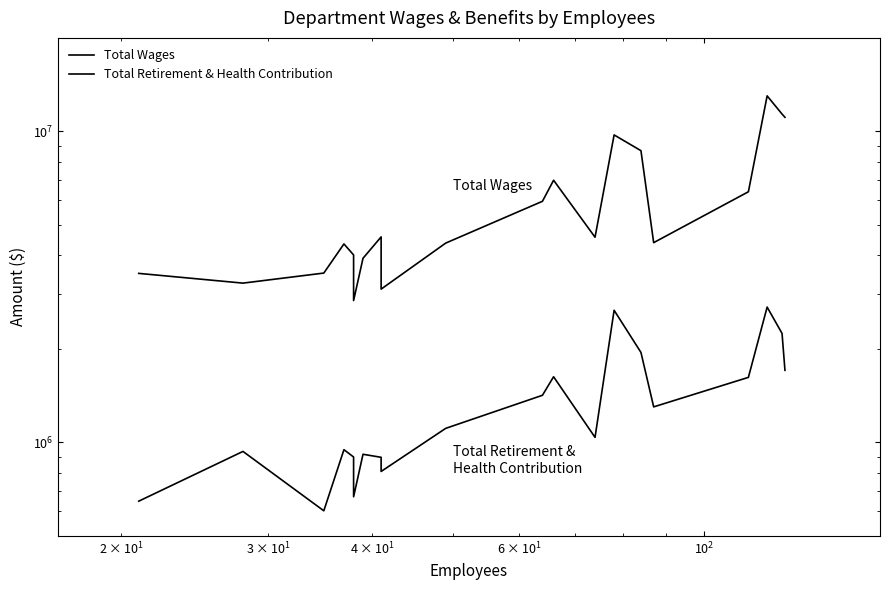

What is the maximum value for Total Retirement & Health Contribution?

2723498